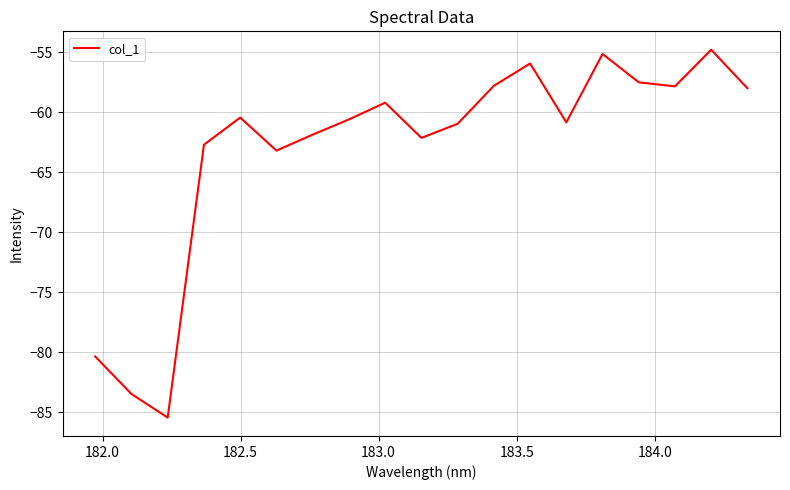

What is the difference between the maximum and minimum values?

30.6